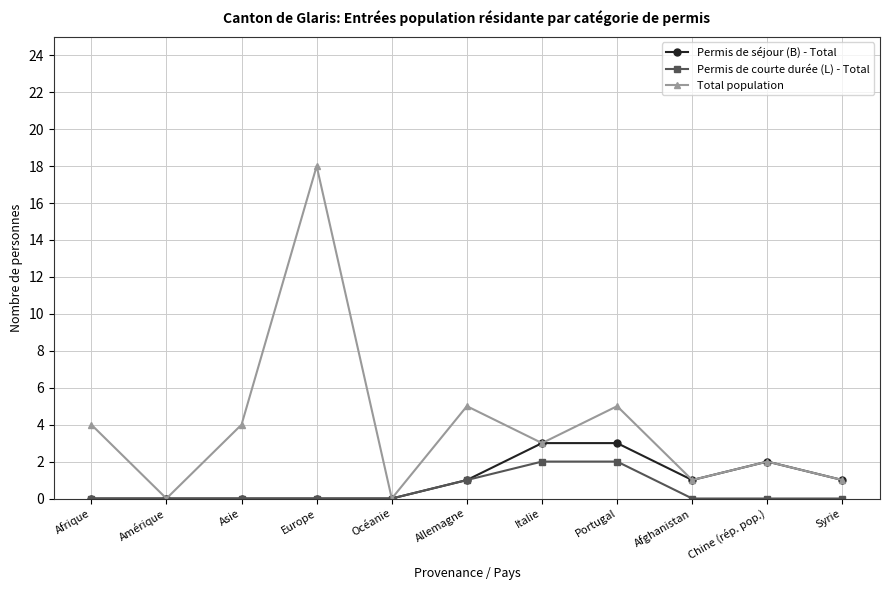

How many data points in Total population are less than 3?

5